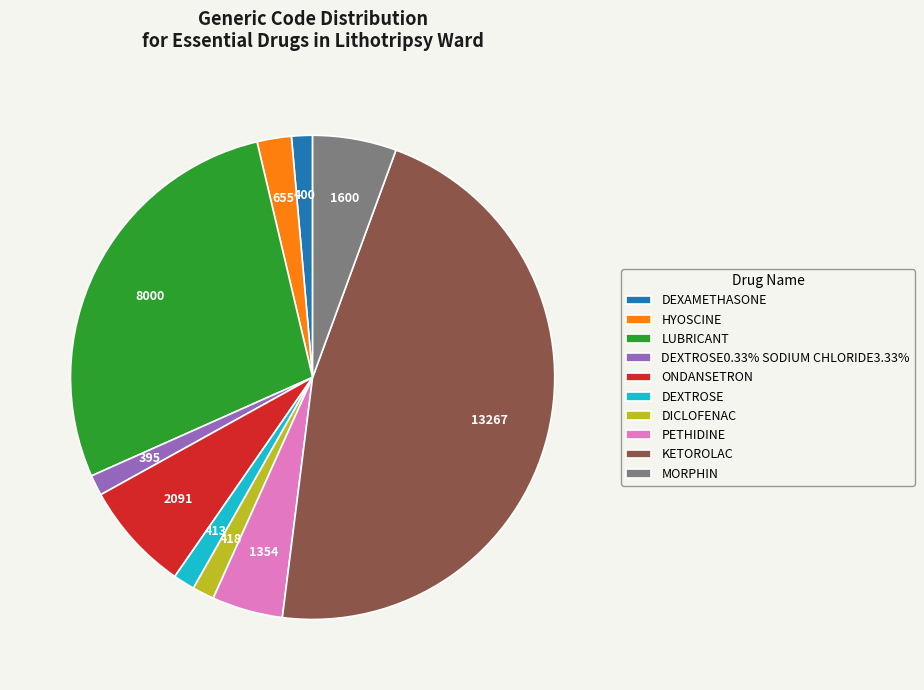

Is KETOROLAC the majority of the pie?

No